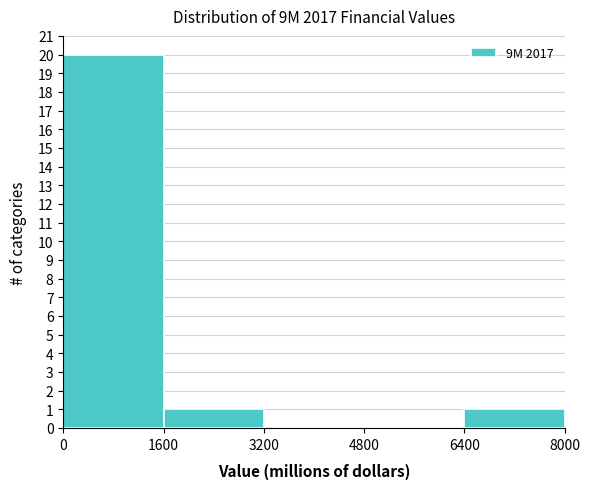

Over which range of the x-axis is the bar tallest?

0 to 1600